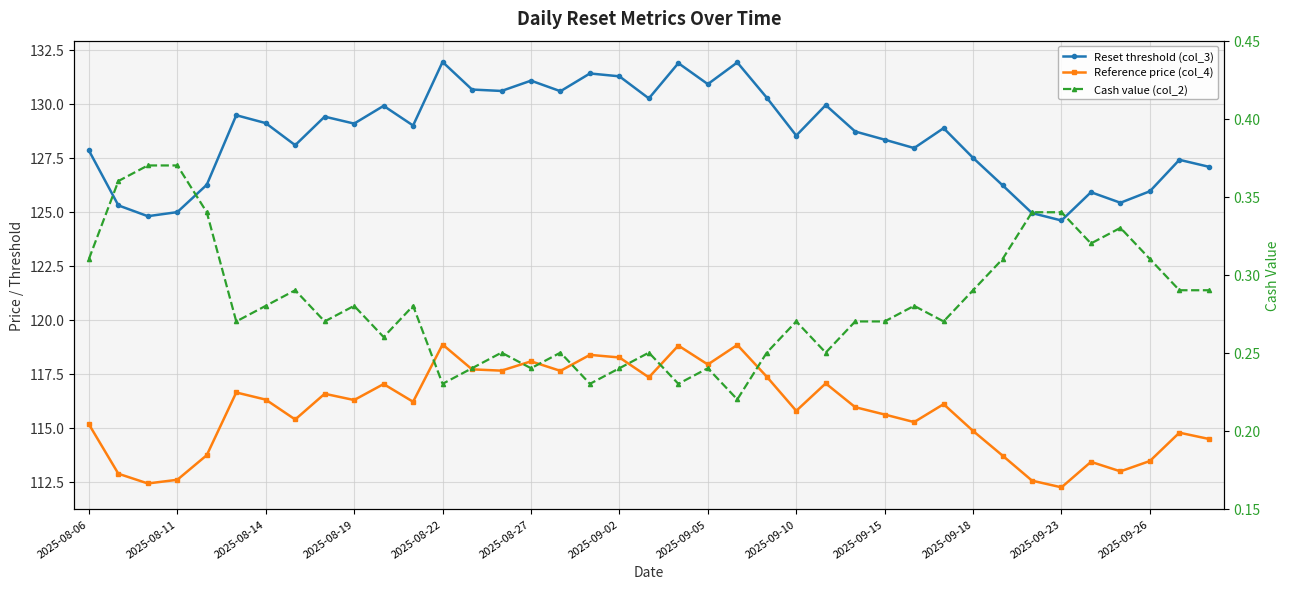

True or false: Reset threshold (col_3) and Reference price (col_4) intersect in this chart.

False